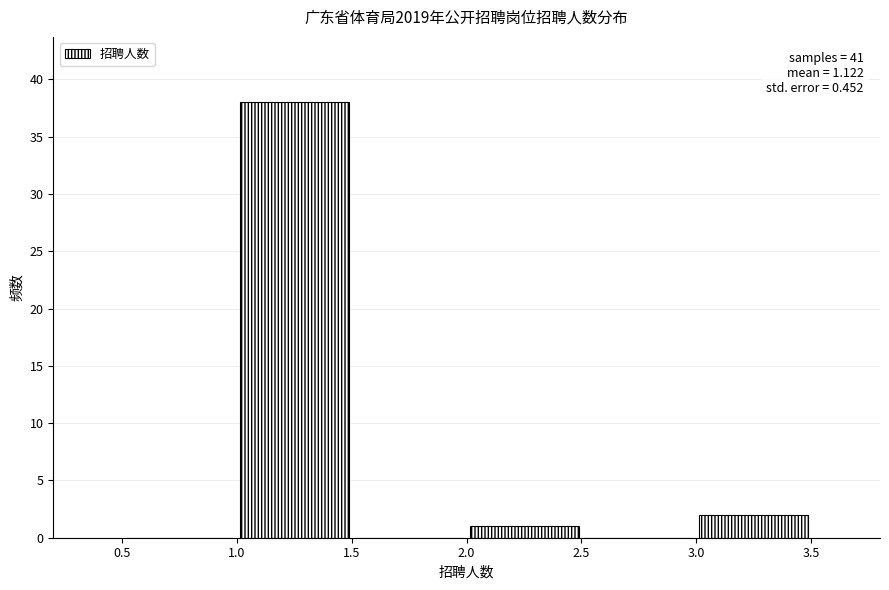

Over which range of the x-axis is the bar tallest?

1.0 to 1.5